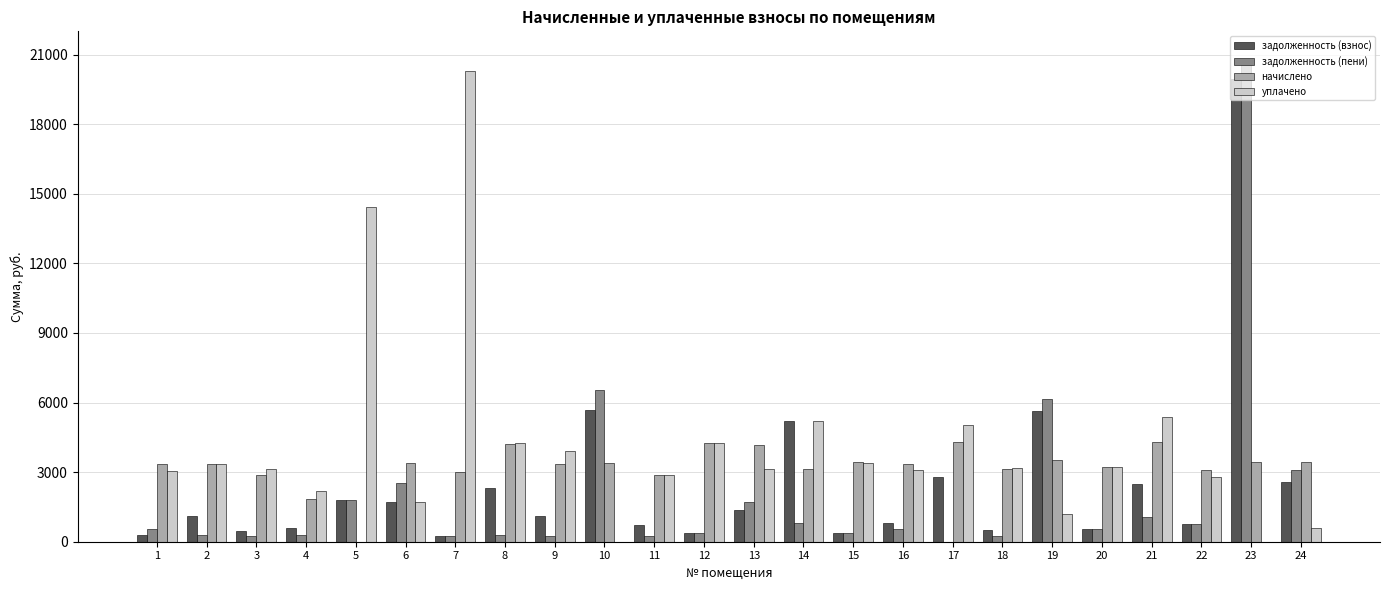

How many bars are there in total?

96